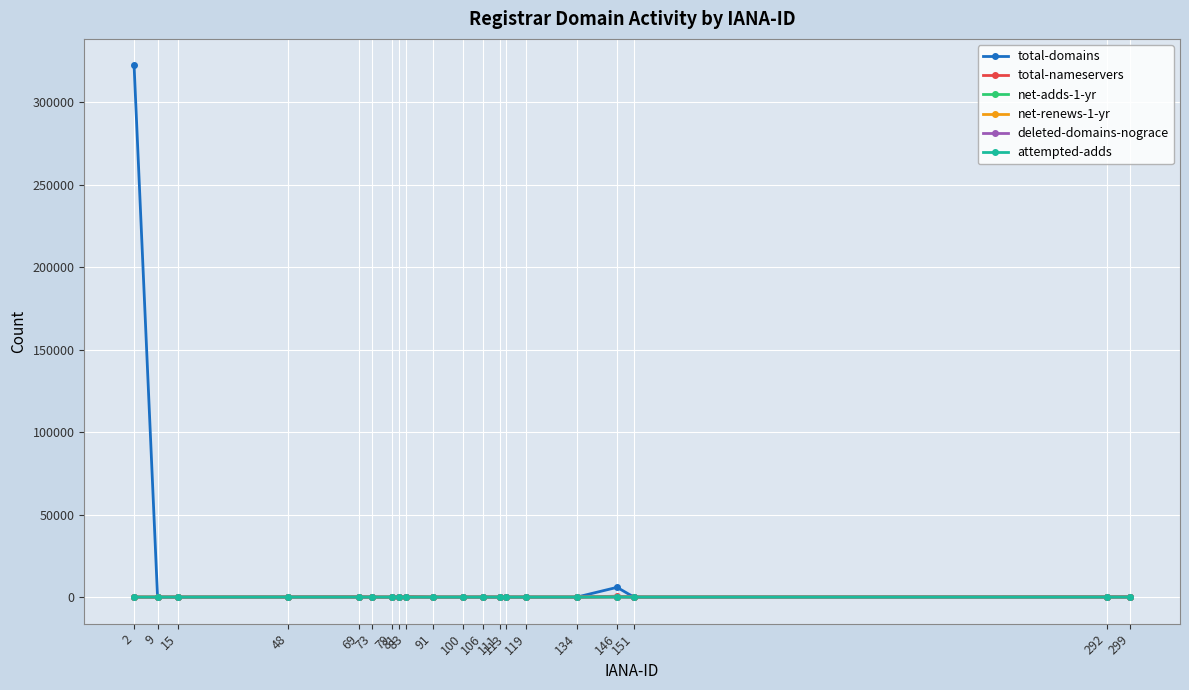

Which series has the largest total across all categories?

total-domains